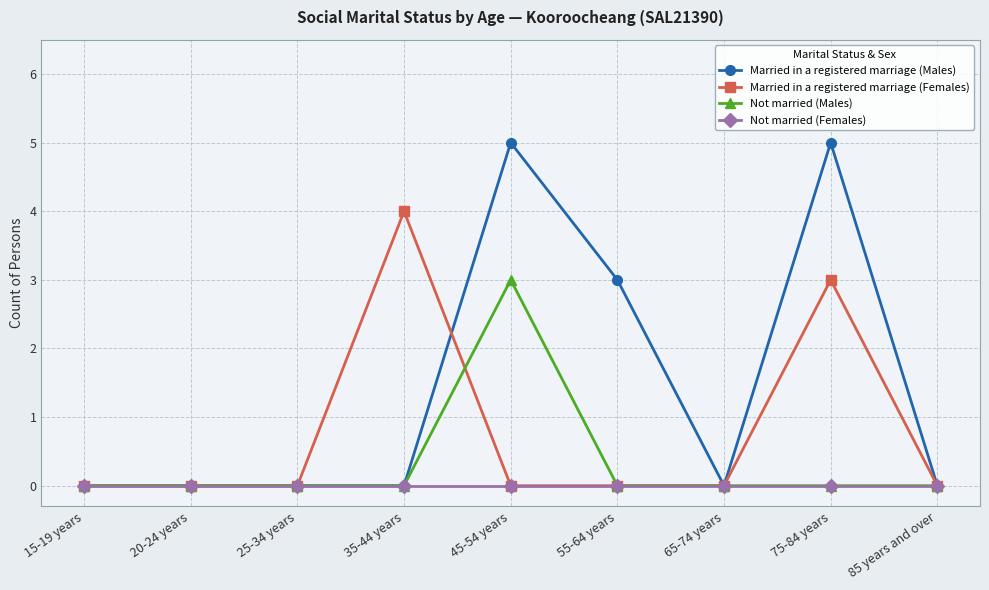

In Married in a registered marriage (Males), how many points are higher than both neighbors (excluding endpoints)?

2